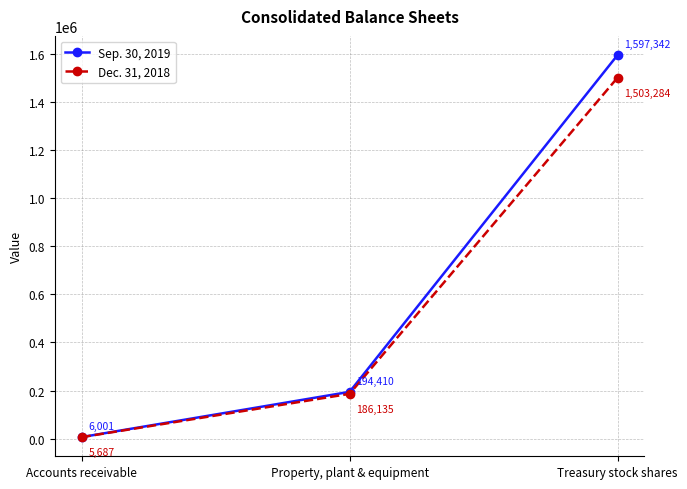

How many distinct data groups are displayed?

2